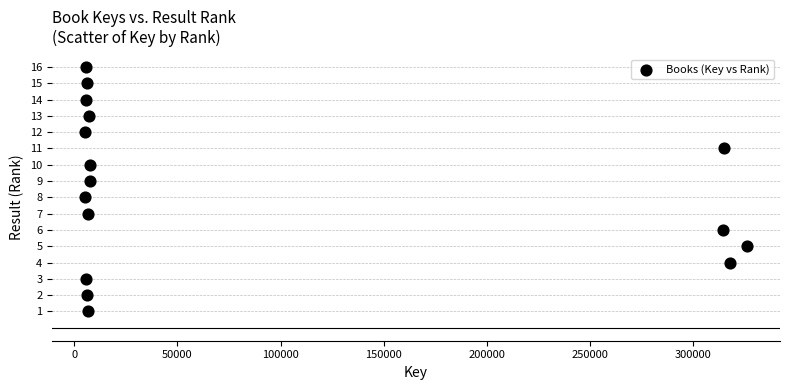

What is the range of Y values (max minus min)?

15